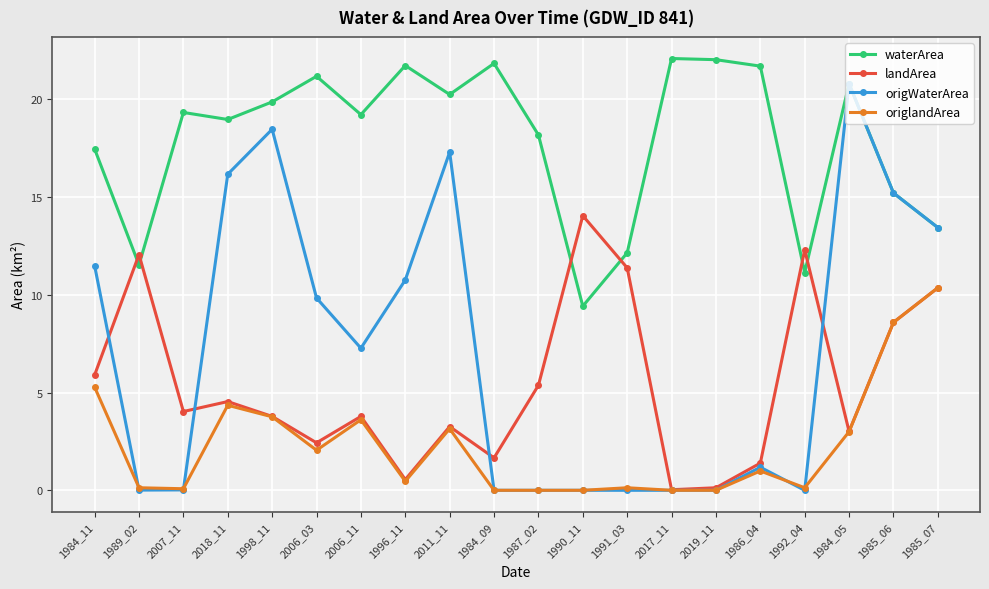

What is the label of the 12th point from the right?

2011_11